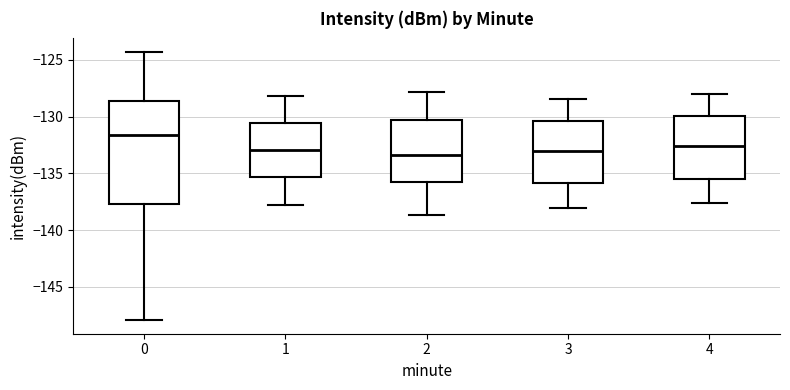

Where does the upper whisker of the box at x = 2 end on the y-axis? The values are not printed on the chart, so give them approximately, as read against the axis.

-128.0